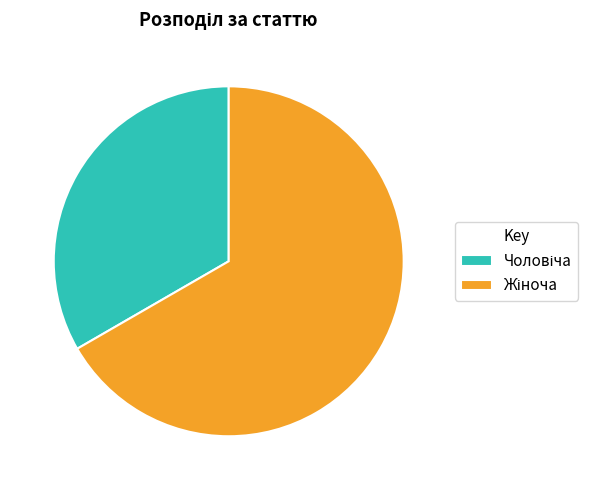

Is there a majority slice in this chart?

Yes